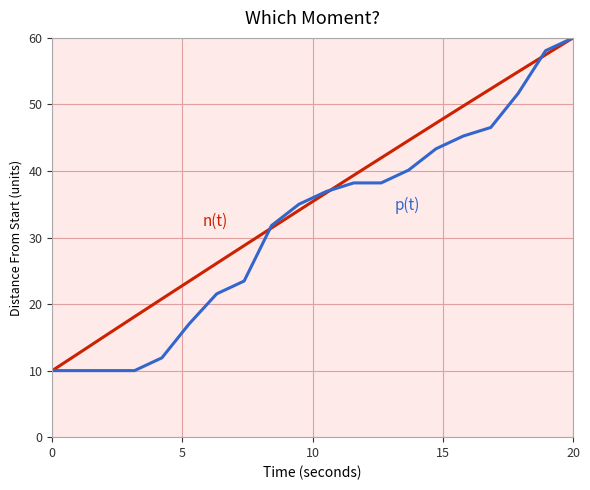

Reading left to right, list all the values displayed in this chart.

n(t): 10.0	12.7	15.4	18.1	20.8	23.5	26.1	28.8	31.4	34.1	36.7	39.4	42.0	44.6	47.2	49.8	52.3	54.9	57.5	60.0
p(t): 10.0	10.0	10.0	10.0	11.9	17.1	21.5	23.5	31.8	35.0	36.9	38.2	38.2	40.1	43.3	45.3	46.5	51.7	58.1	60.0